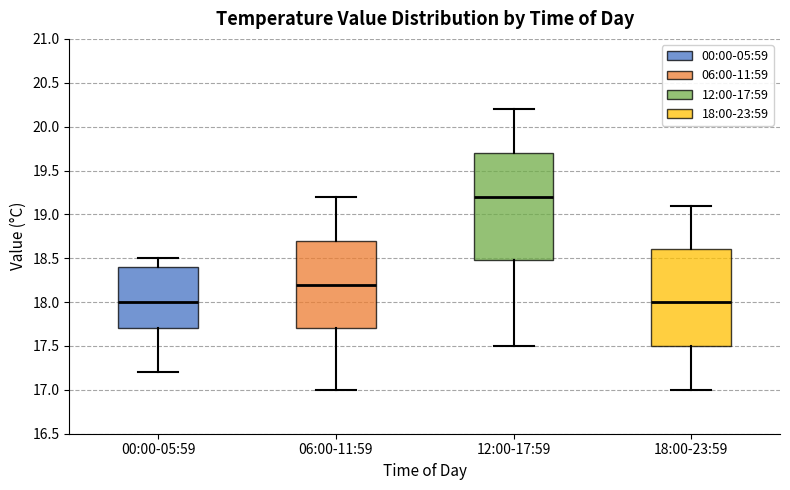

Reading left to right, read every box against the y-axis: the position of its median line, the range the box covers, and the ends of its whiskers. The values are not printed on the chart, so give them approximately, as read against the axis.

00:00-05:59: median 18.0, box 17.7 to 18.4, whiskers 17.2 to 18.5
06:00-11:59: median 18.2, box 17.7 to 18.7, whiskers 17.0 to 19.2
12:00-17:59: median 19.2, box 18.5 to 19.7, whiskers 17.5 to 20.2
18:00-23:59: median 18.0, box 17.5 to 18.6, whiskers 17.0 to 19.1